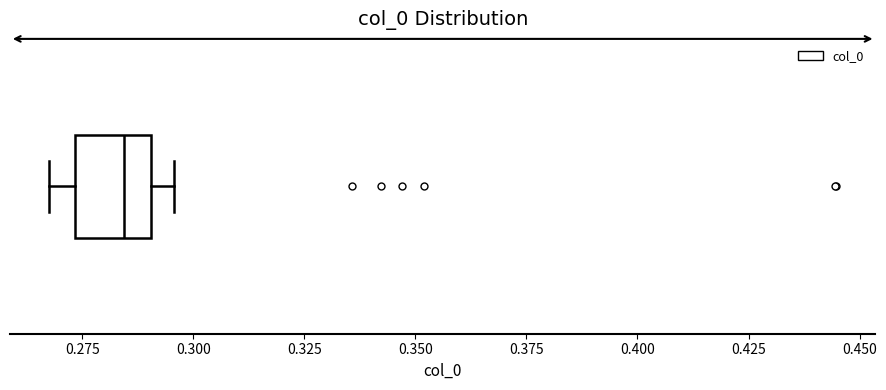

Where does the right whisker of the box end on the x-axis? The values are not printed on the chart, so give them approximately, as read against the axis.

0.295